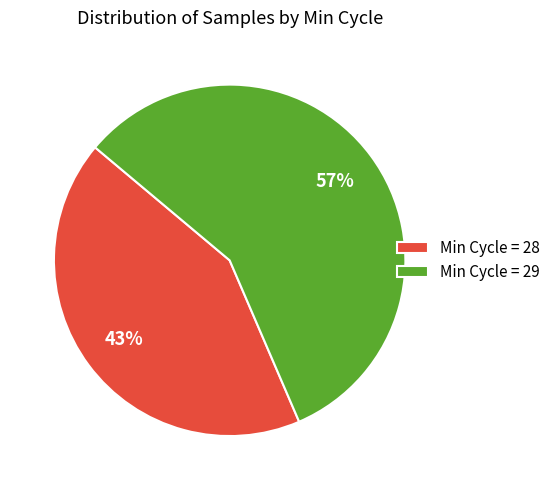

To the nearest percent, what percentage of the pie is Min Cycle = 29?

57%